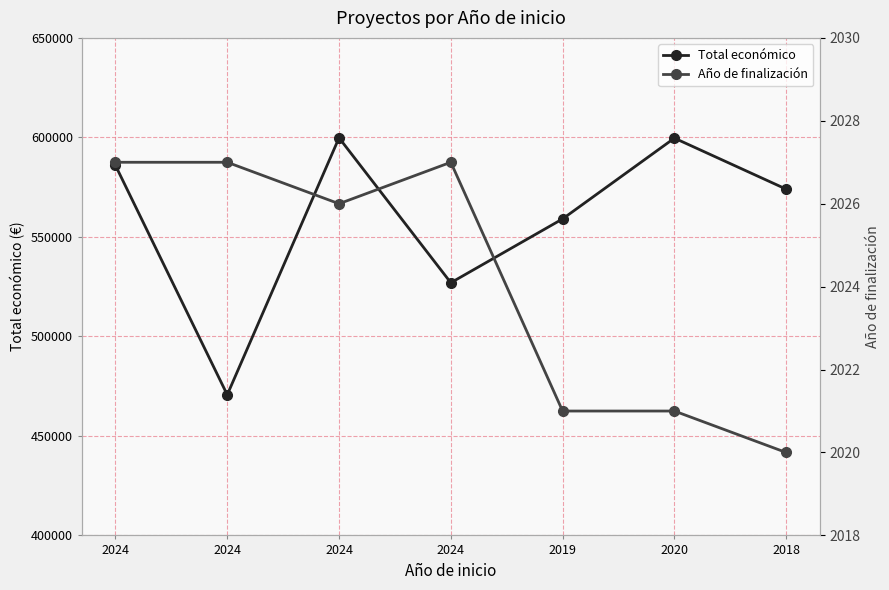

Which series changed the most between 2024 and 2019?

Total económico